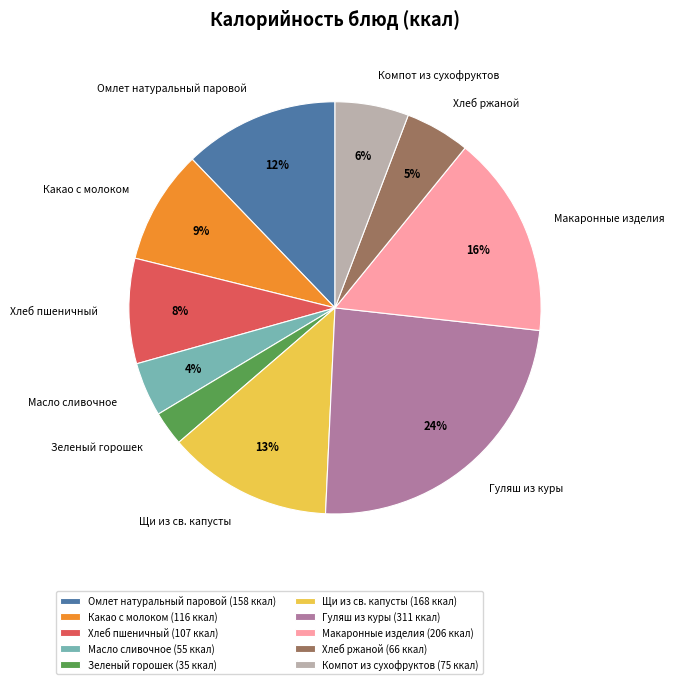

Is the sum of Зеленый горошек and Гуляш из куры greater than half?

No